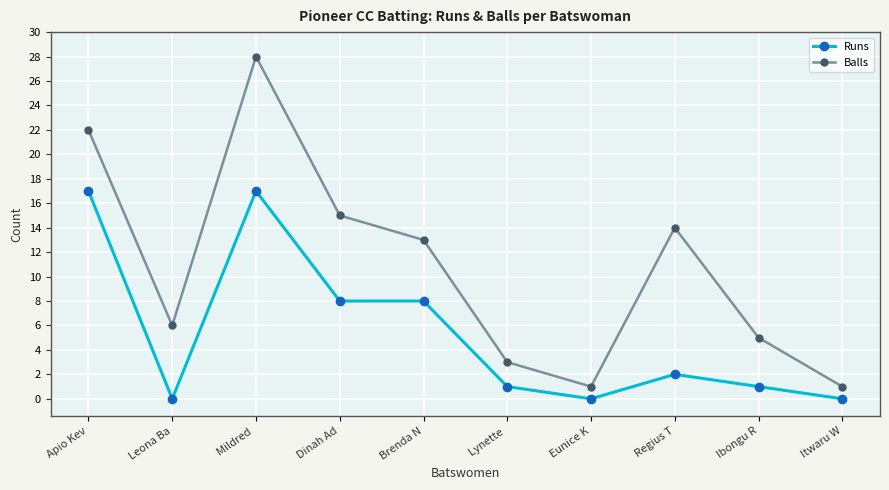

What position from the right is Mildred ?

8